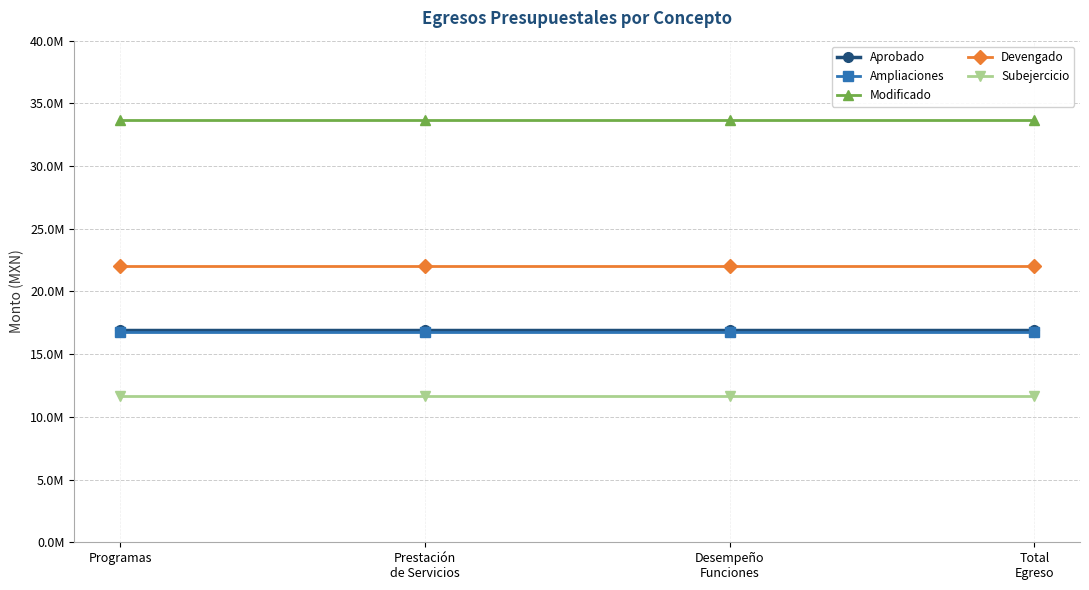

Rank the series by their maximum value, from lowest to highest.

Subejercicio, Ampliaciones, Aprobado, Devengado, Modificado